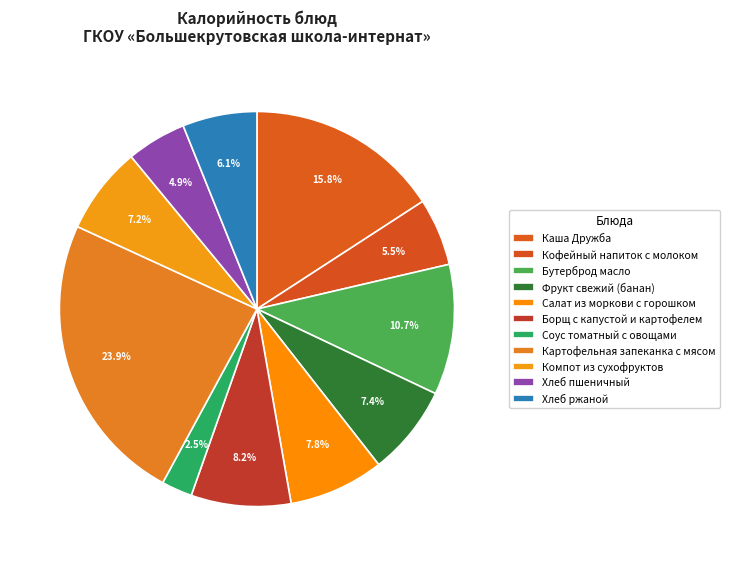

Is Кофейный напиток с молоком the majority of the pie?

No